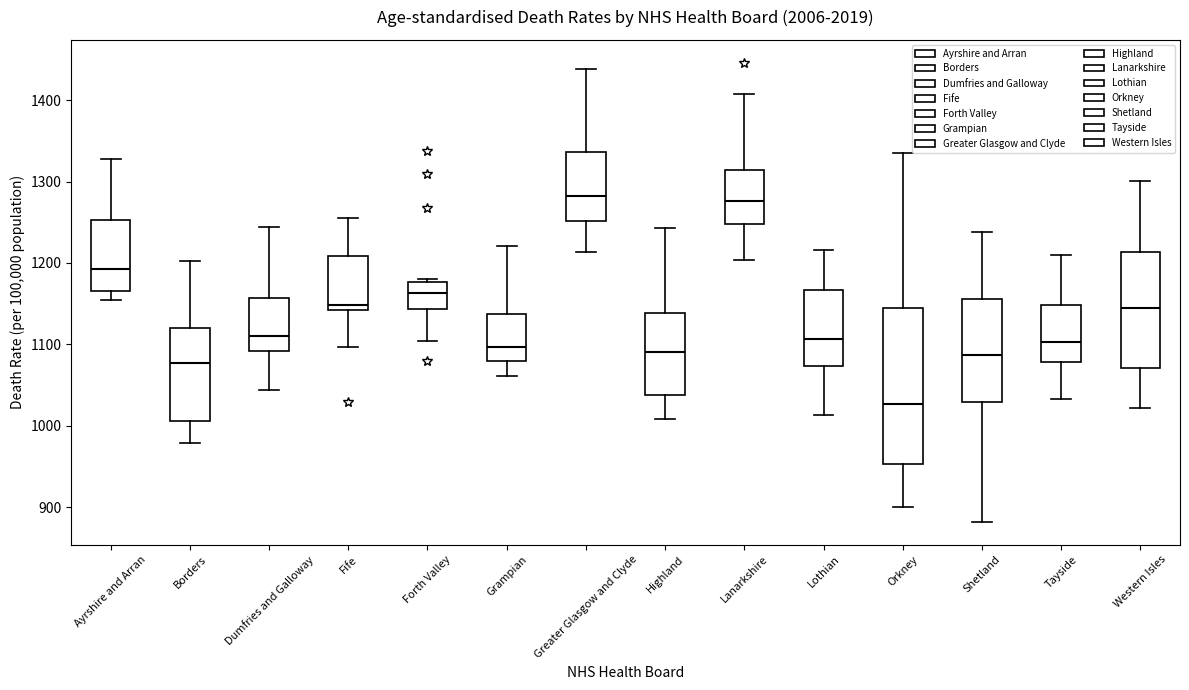

Comparing the boxes themselves (not the whiskers), which one is the tallest?

Orkney